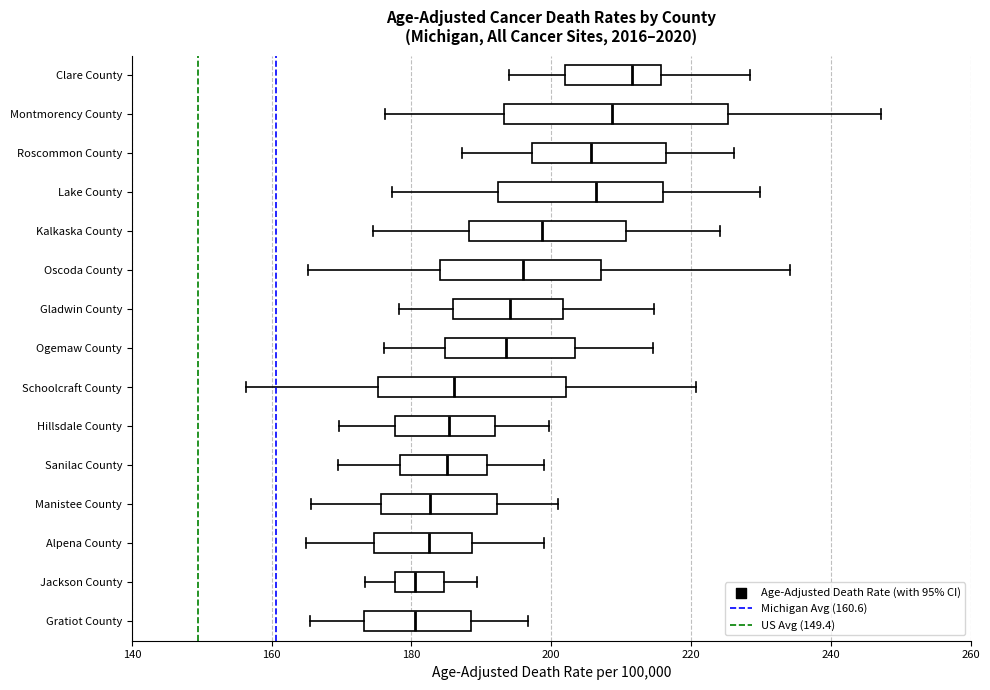

Where does the median line of the box for Oscoda County sit on the x-axis? The values are not printed on the chart, so give them approximately, as read against the axis.

196